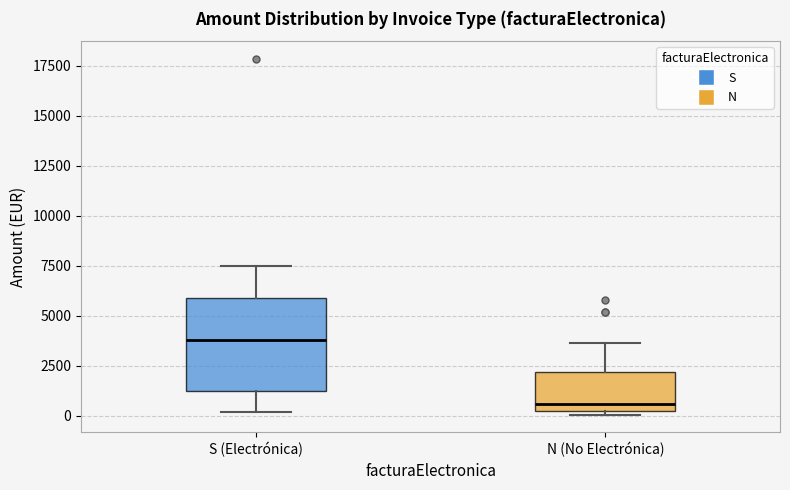

Which box has the highest median line?

S (Electrónica)